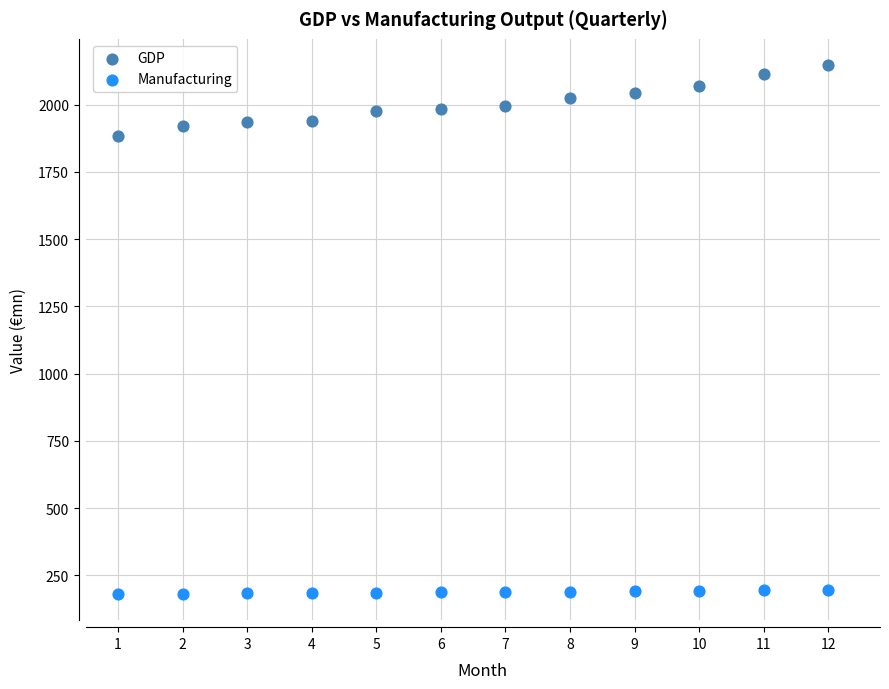

Across all data points, what is the range of X values (max minus min)?

11.0